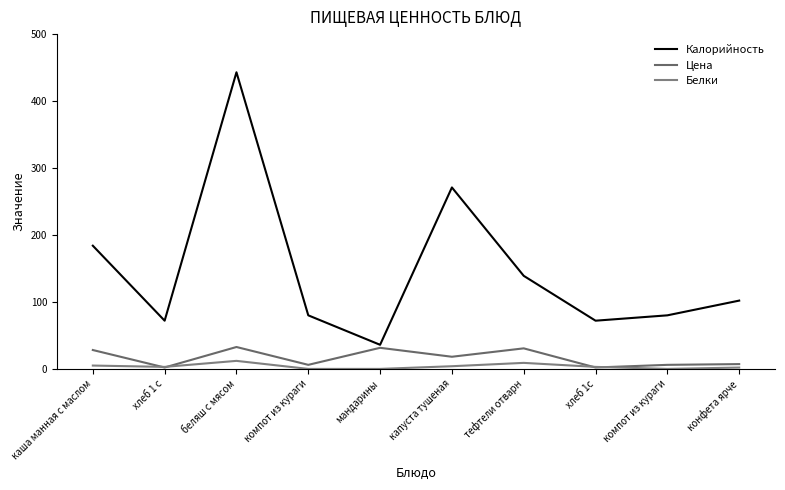

How many interior local valleys does the Белки series have?

2